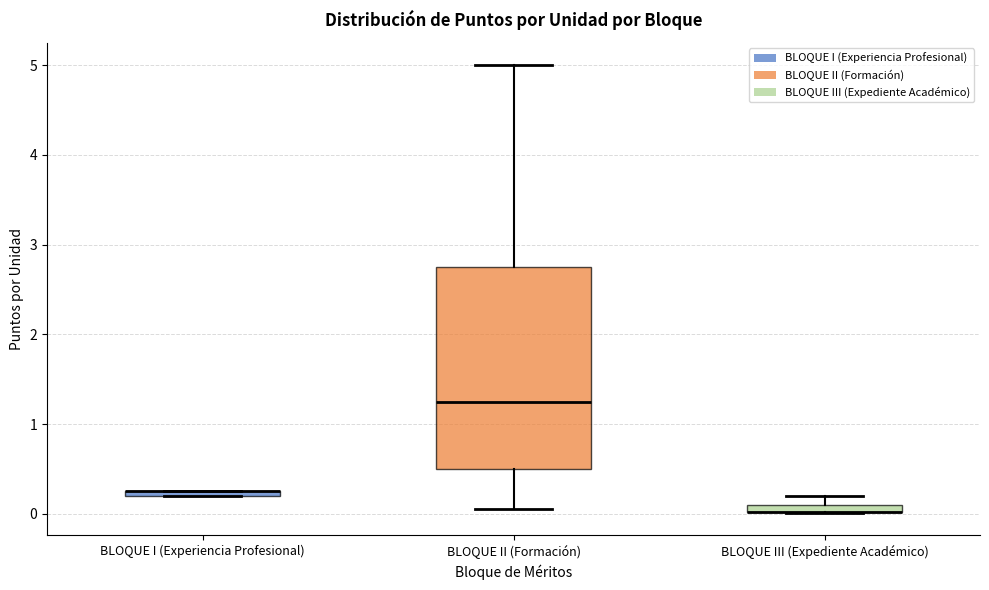

Which box is the tallest, from its lower edge to its upper edge?

BLOQUE II (Formación)